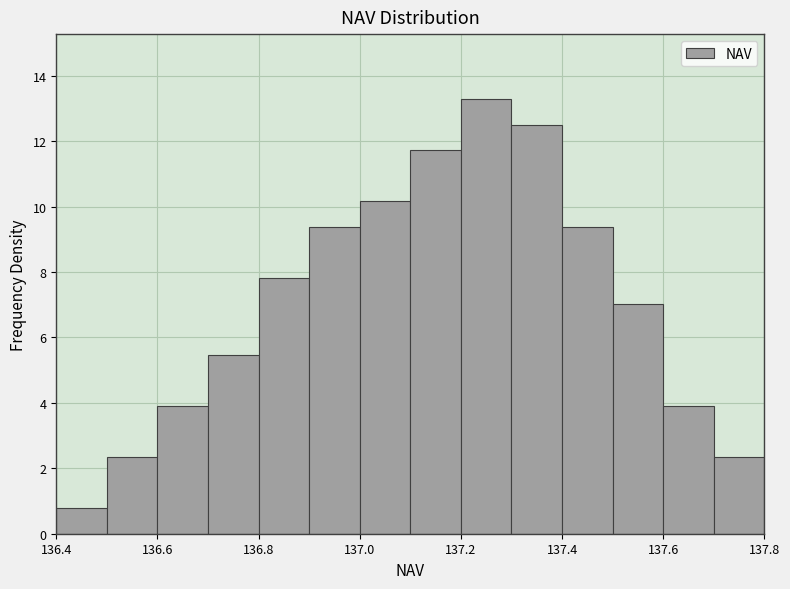

Reading left to right, transcribe this chart: for each bar, give the range it covers on the x-axis and its height. The values are not printed on the chart, so give them approximately, as read against the axis.

136.4 to 136.5: 0.8
136.5 to 136.6: 2.4
136.6 to 136.7: 4.0
136.7 to 136.8: 5.4
136.8 to 136.9: 7.8
136.9 to 137.0: 9.4
137.0 to 137.1: 10.2
137.1 to 137.2: 11.8
137.2 to 137.3: 13.2
137.3 to 137.4: 12.6
137.4 to 137.5: 9.4
137.5 to 137.6: 7.0
137.6 to 137.7: 4.0
137.7 to 137.8: 2.4